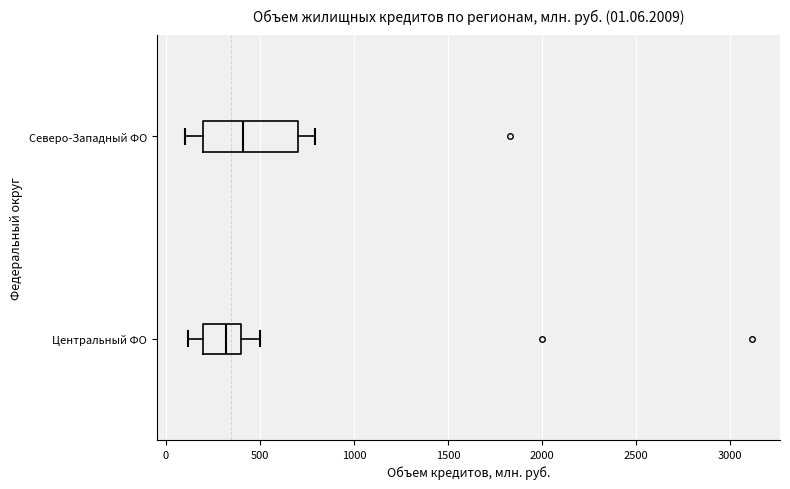

Reading bottom to top, read every box against the x-axis: the position of its median line, the range the box covers, and the ends of its whiskers. The values are not printed on the chart, so give them approximately, as read against the axis.

Центральный ФО: median 300, box 200 to 400, whiskers 100 to 500
Северо-Западный ФО: median 400, box 200 to 700, whiskers 100 to 800